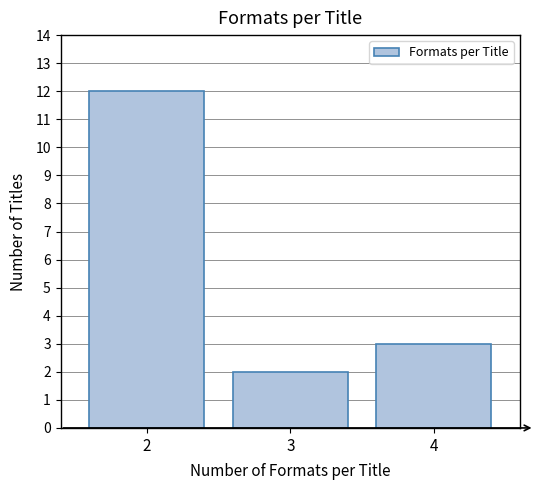

Reading right to left, transcribe all the data shown in this chart.

4=3	3=2	2=12